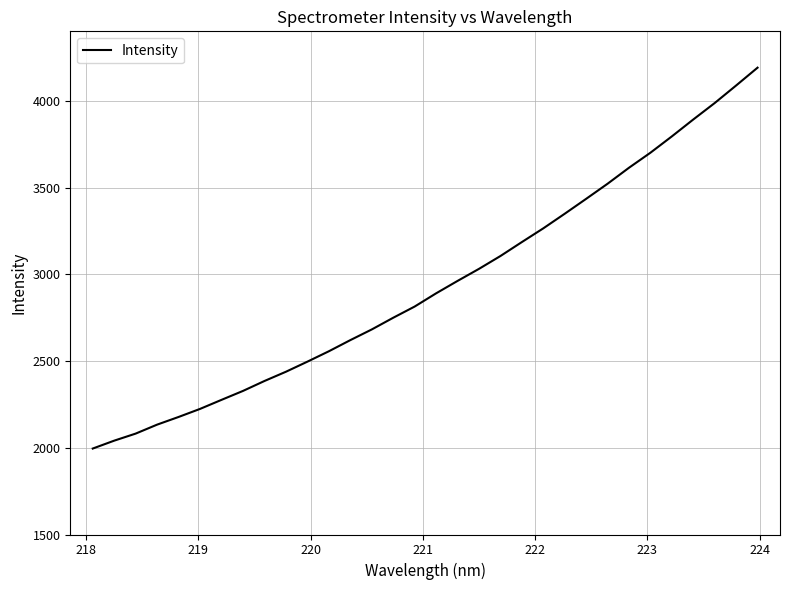

How many lines are shown in the chart?

1